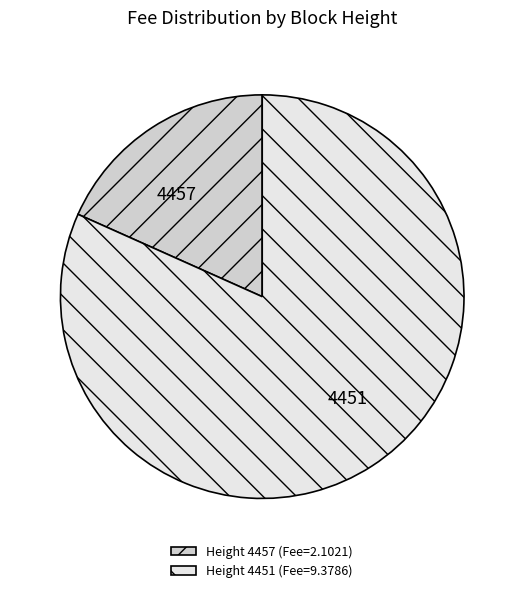

Count the number of slices in the pie.

2